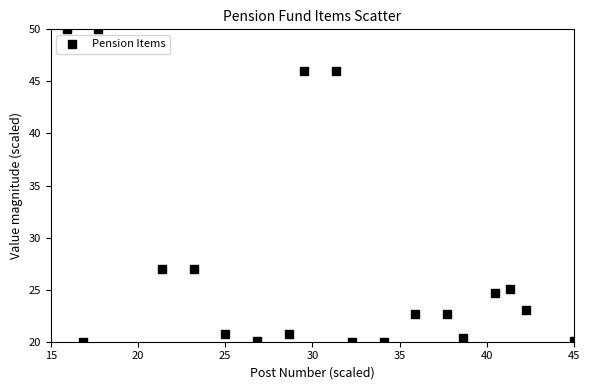

What is the range of X values (max minus min)?

29.1